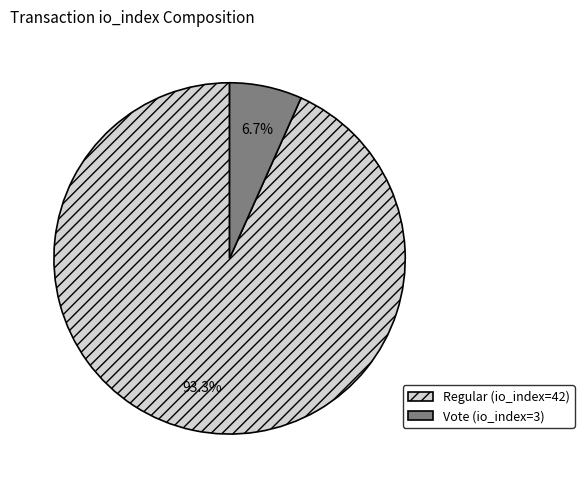

How many segments does this pie chart have?

2